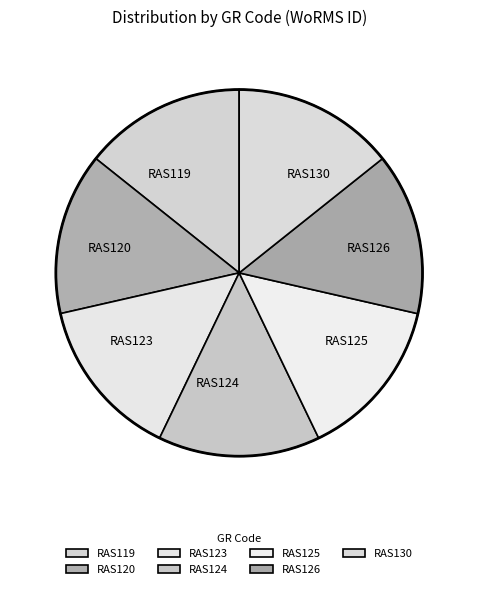

Combined, do RAS124 and RAS123 account for over 50%?

No